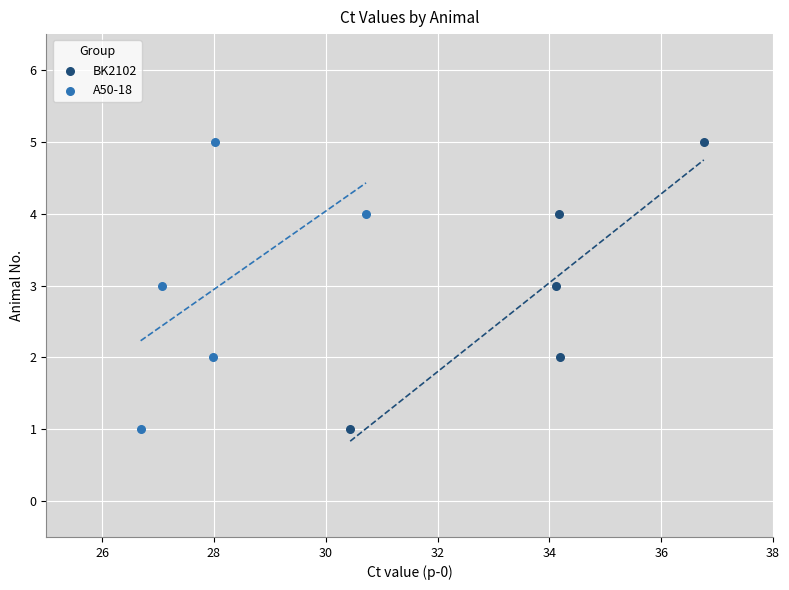

What are all the series names shown in the legend?

BK2102, A50-18